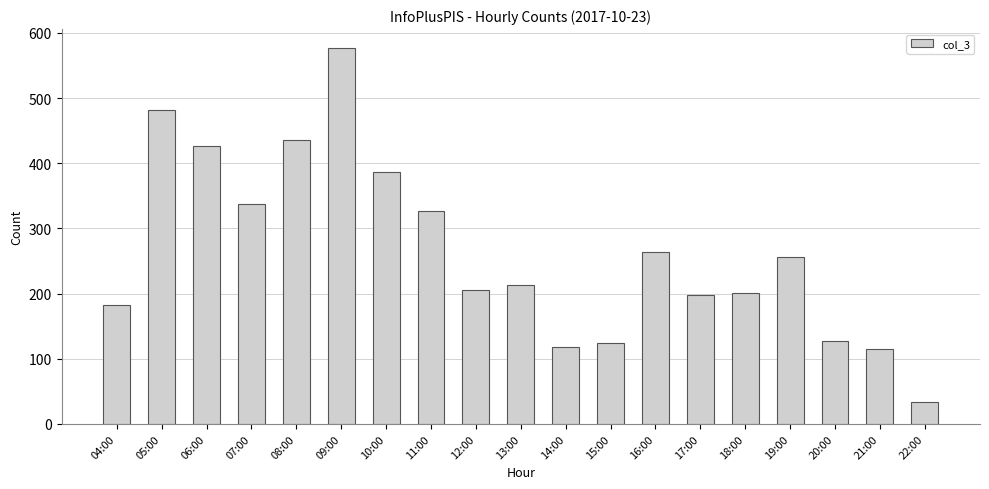

Count the number of data series in this chart.

1